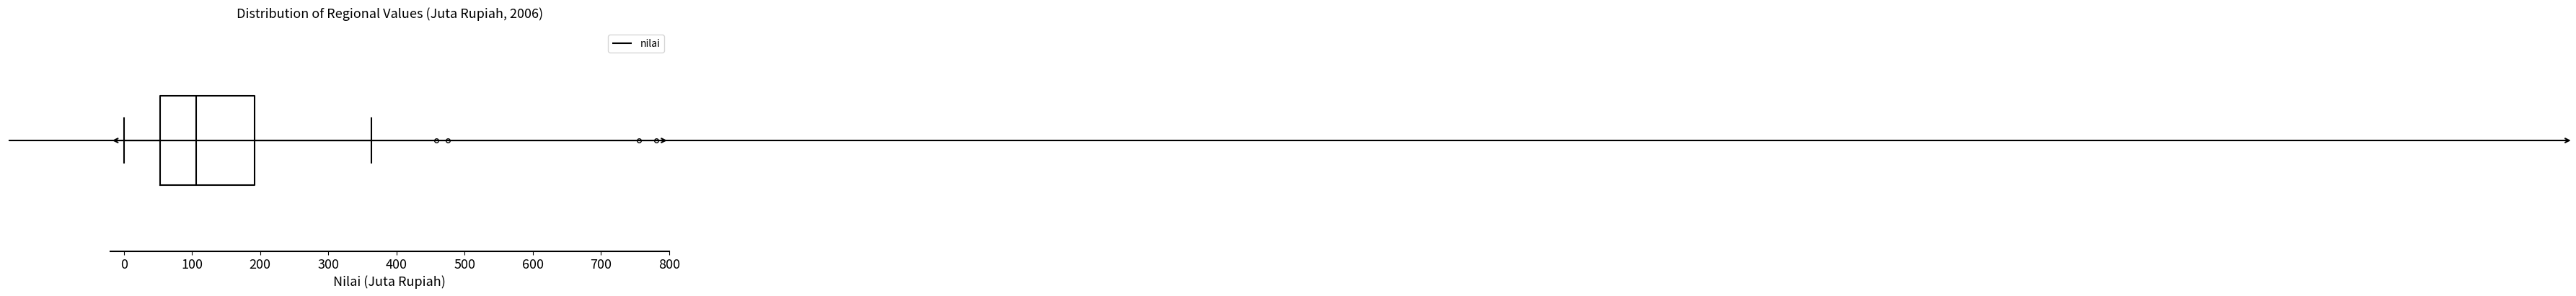

Transcribe this box plot: give where the median line is, the range the box spans, and where the two whiskers end, as read against the x-axis. The values are not printed on the chart, so give them approximately, as read against the axis.

median 110, box 50 to 190, whiskers 0 to 360